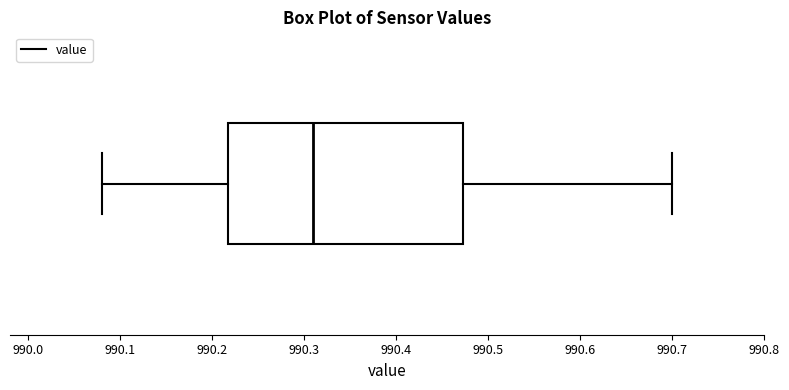

Read this box plot against the x-axis: the position of the median line, the range covered by the box, and the ends of both whiskers. The values are not printed on the chart, so give them approximately, as read against the axis.

median 990.31, box 990.22 to 990.47, whiskers 990.08 to 990.70